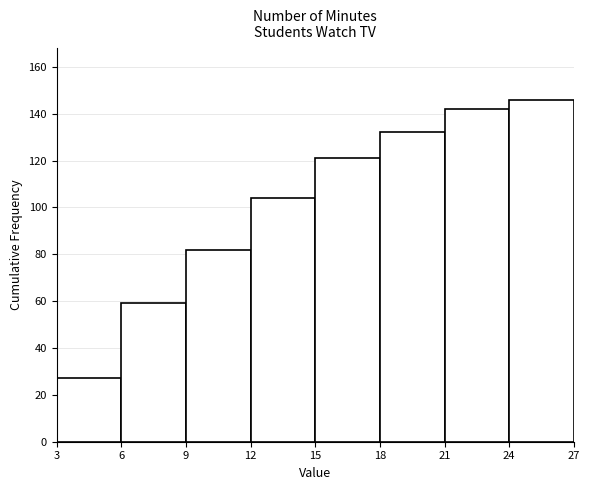

Reading left to right, transcribe this chart: for each bar, give the range it covers on the x-axis and its height. The values are not printed on the chart, so give them approximately, as read against the axis.

3 to 6: 28
6 to 9: 60
9 to 12: 82
12 to 15: 104
15 to 18: 122
18 to 21: 132
21 to 24: 142
24 to 27: 146